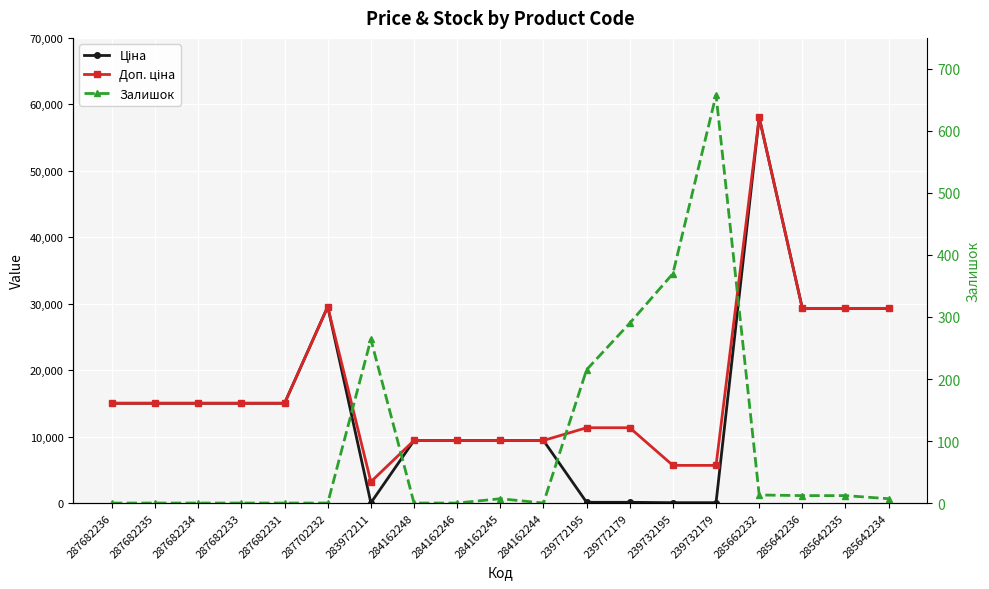

What is the value of the Ціна point at the 10th from the left?

9416.9